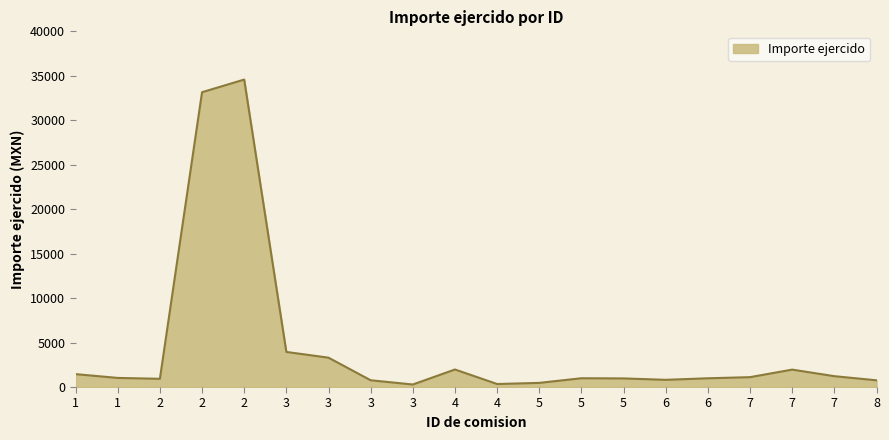

How many values exceed 1024?

10